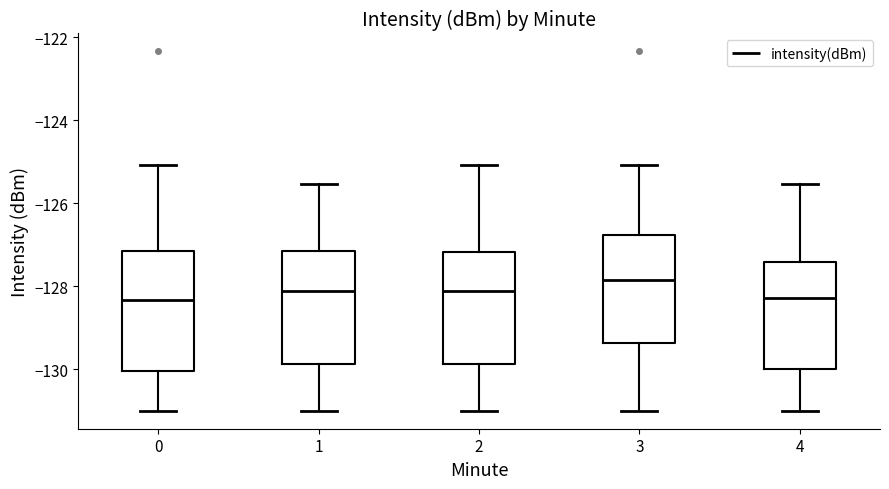

Reading left to right, transcribe this box plot: for each box, give where its median line is, the range the box spans, and where its two whiskers end, as read against the y-axis. The values are not printed on the chart, so give them approximately, as read against the axis.

0: median -128.4, box -130.0 to -127.2, whiskers -131.0 to -125.0
1: median -128.2, box -129.8 to -127.2, whiskers -131.0 to -125.6
2: median -128.2, box -129.8 to -127.2, whiskers -131.0 to -125.0
3: median -127.8, box -129.4 to -126.8, whiskers -131.0 to -125.0
4: median -128.2, box -130.0 to -127.4, whiskers -131.0 to -125.6